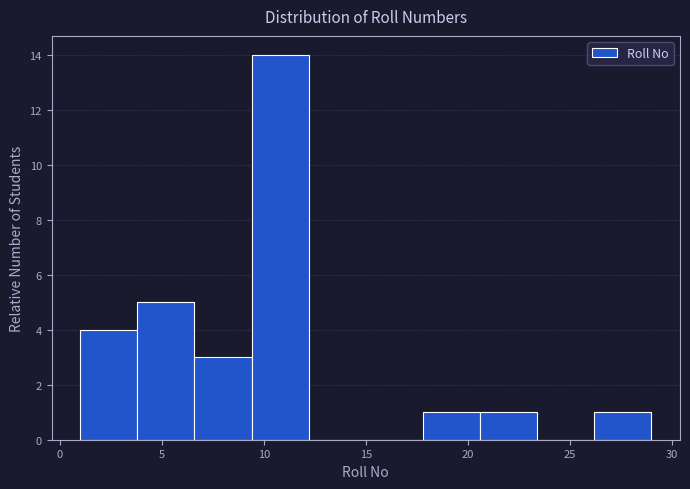

Reading left to right, list every bar in this chart as the range it spans on the x-axis followed by its height. Neither the bar edges nor the heights are printed on the chart, so give them approximately, as read against the axes.

1.0 to 3.8: 4
3.8 to 6.6: 5
6.6 to 9.4: 3
9.4 to 12.2: 14
12.2 to 15.0: 0
15.0 to 17.8: 0
17.8 to 20.6: 1
20.6 to 23.4: 1
23.4 to 26.2: 0
26.2 to 29.0: 1